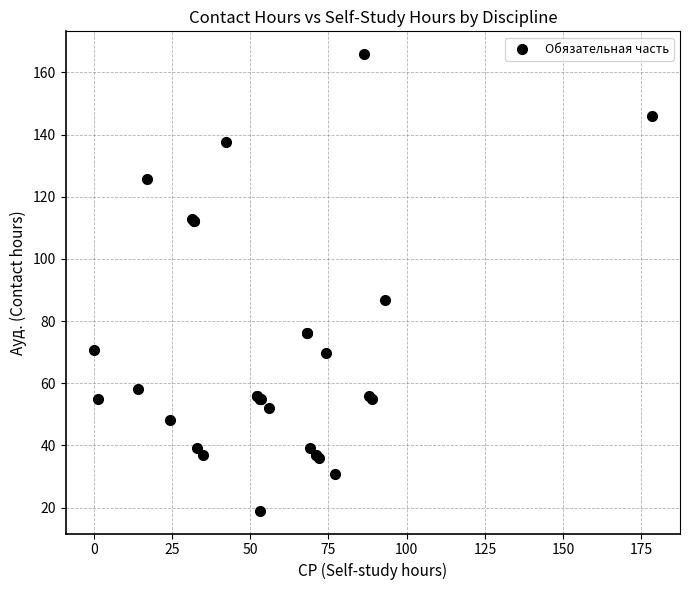

What Y value in the scatter plot is closest to 92?

86.8